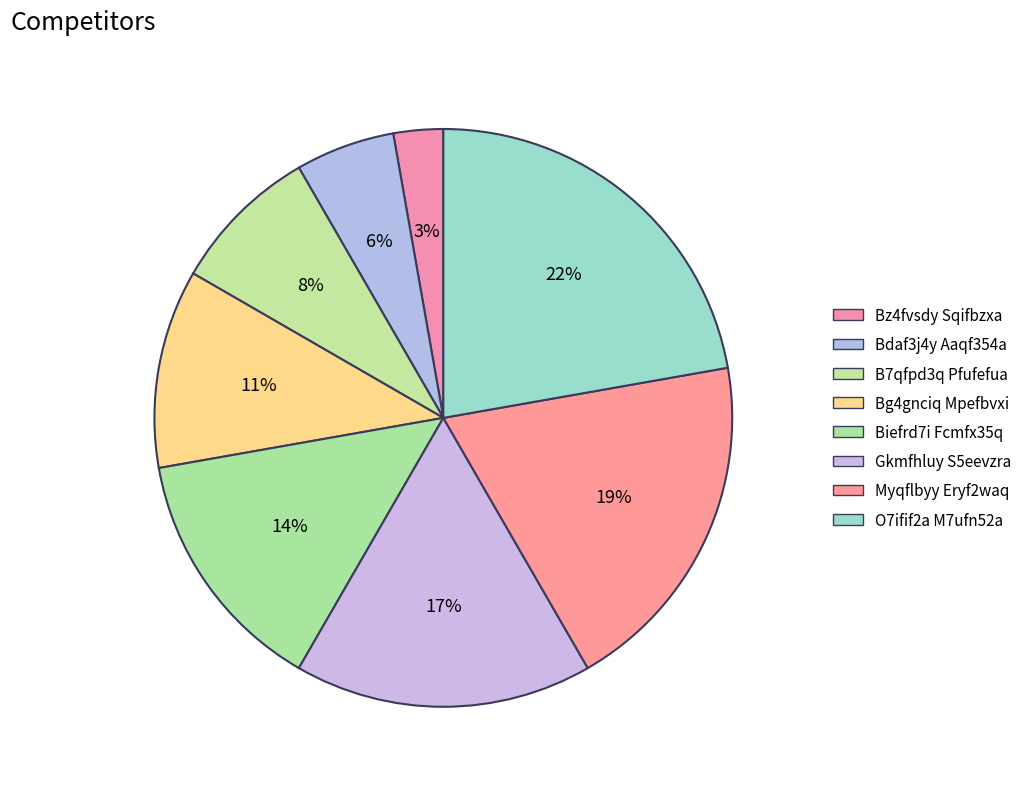

Does any single category account for the majority?

No